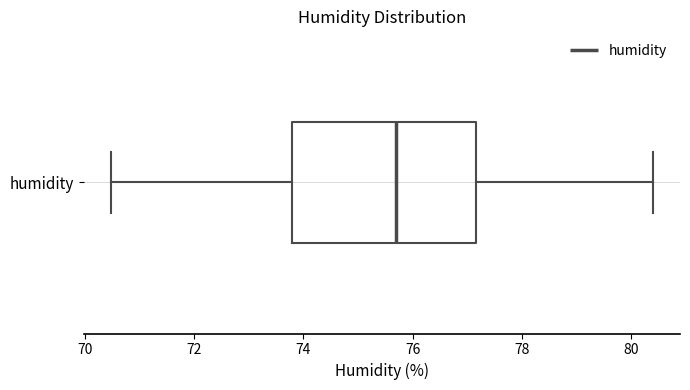

Transcribe this box plot: give where the median line is, the range the box spans, and where the two whiskers end, as read against the x-axis. The values are not printed on the chart, so give them approximately, as read against the axis.

median 75.6, box 73.8 to 77.2, whiskers 70.4 to 80.4